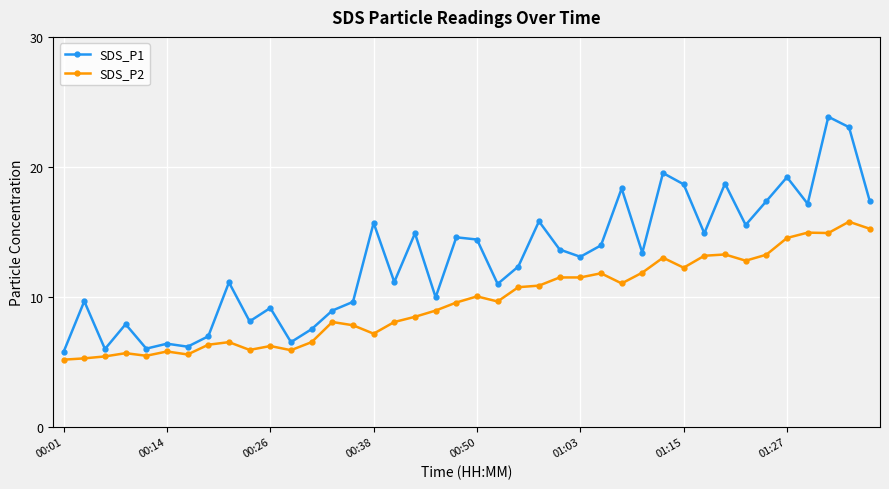

What is the value of the SDS_P1 point at the 13th from the left?

7.5